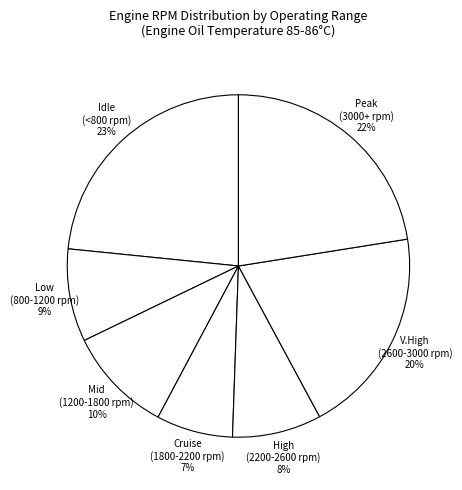

Does Cruise (1800-2200 rpm) represent more than half of the total?

No